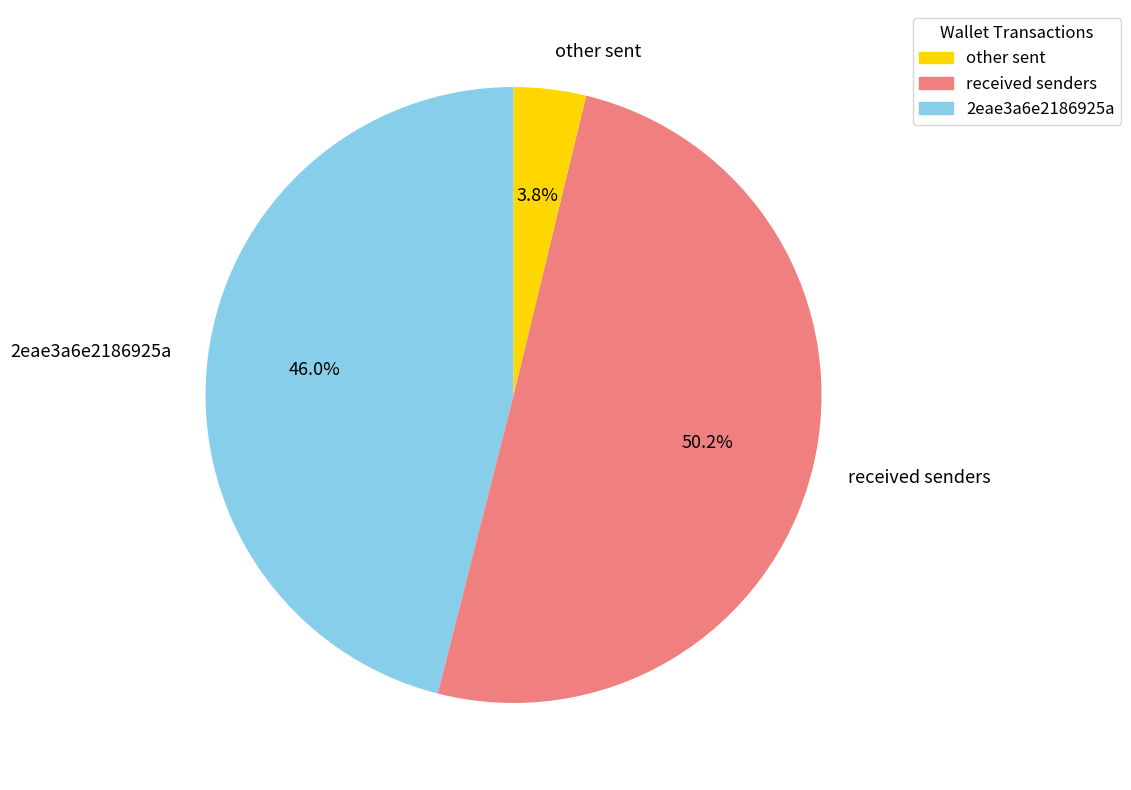

Does other sent account for over 50% of the chart?

No